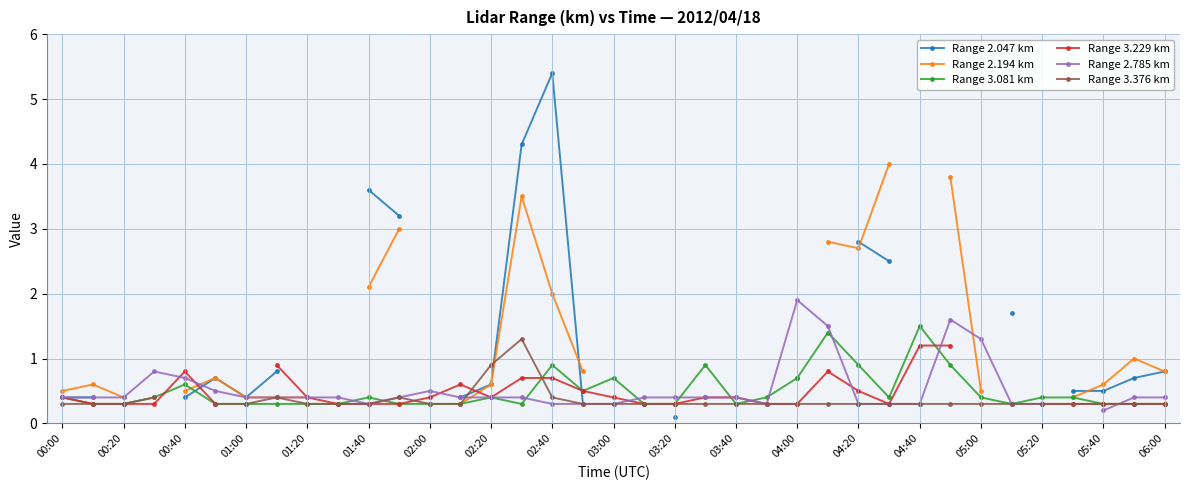

True or false: Range 3.081 km has more than 0 interior local peaks.

True